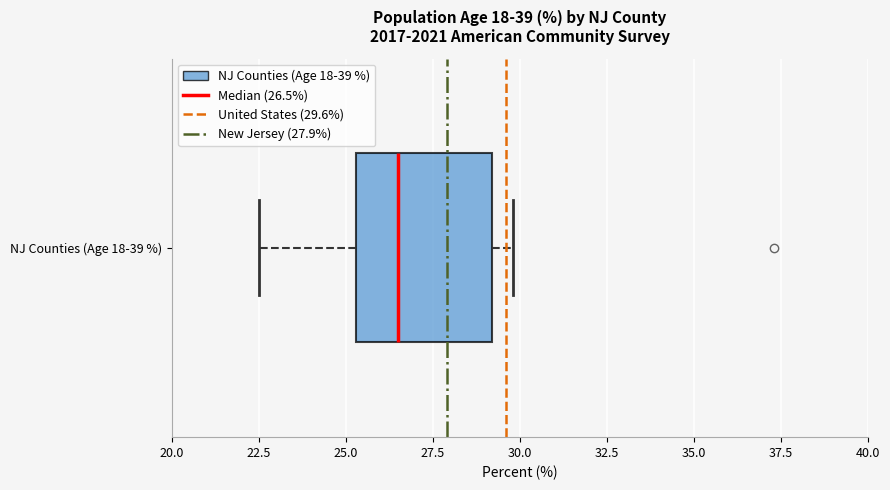

Read this box plot against the x-axis: the position of the median line, the range covered by the box, and the ends of both whiskers. The values are not printed on the chart, so give them approximately, as read against the axis.

median 26.5, box 25.5 to 29.0, whiskers 22.5 to 30.0